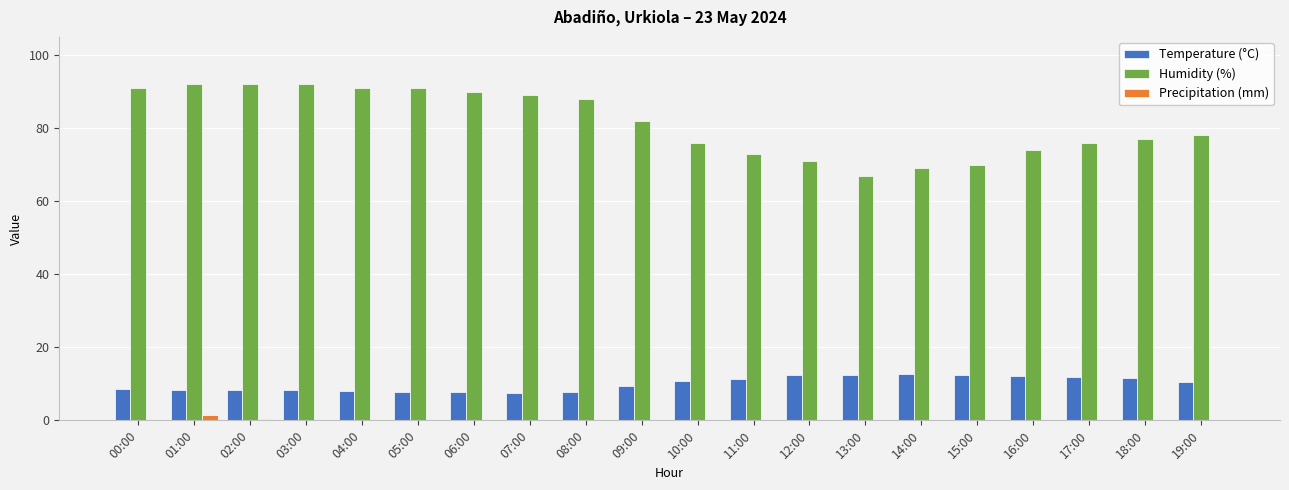

Which series has the largest range (max minus min)?

Humidity (%)